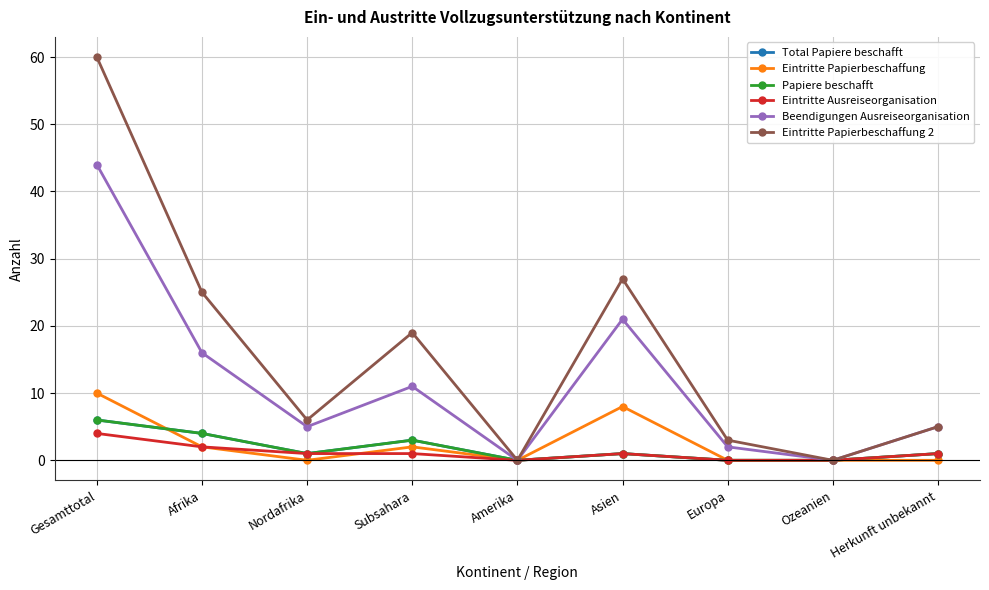

At which category is the sum across all series the highest?

Gesamttotal